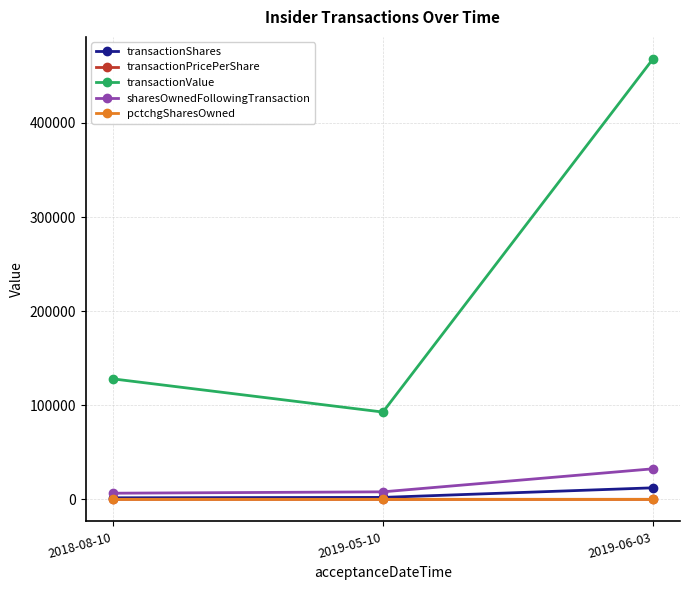

At which label is transactionValue closest to 280439?

2018-08-10